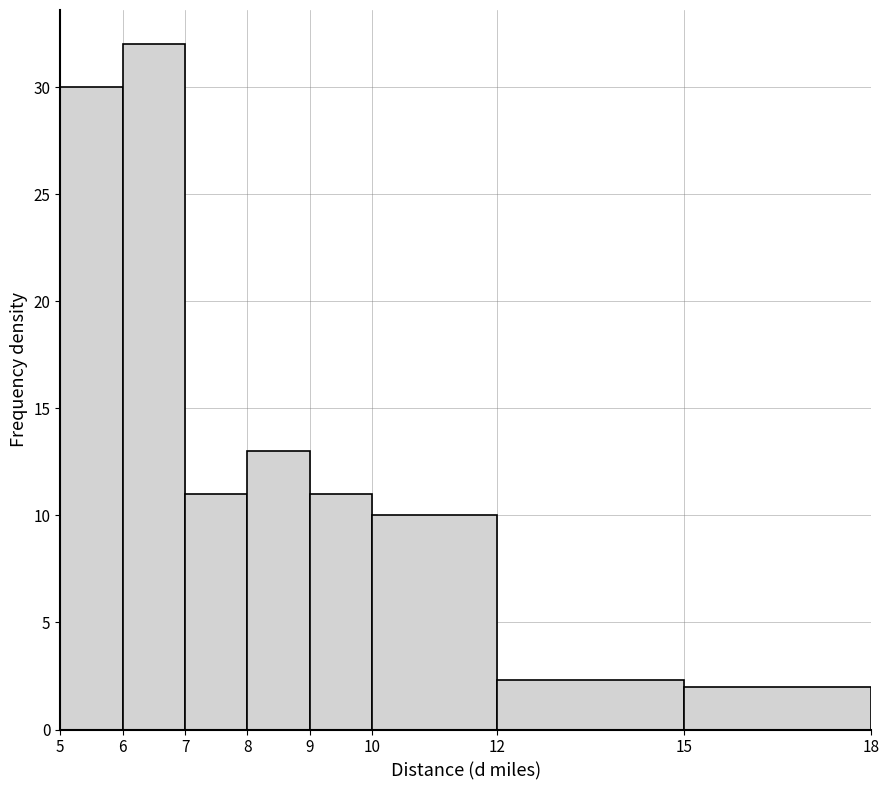

Reading left to right, transcribe this chart: for each bar, give the range it covers on the x-axis and its height. The values are not printed on the chart, so give them approximately, as read against the axis.

5 to 6: 30.0
6 to 7: 32.0
7 to 8: 11.0
8 to 9: 13.0
9 to 10: 11.0
10 to 12: 10.0
12 to 15: 2.5
15 to 18: 2.0